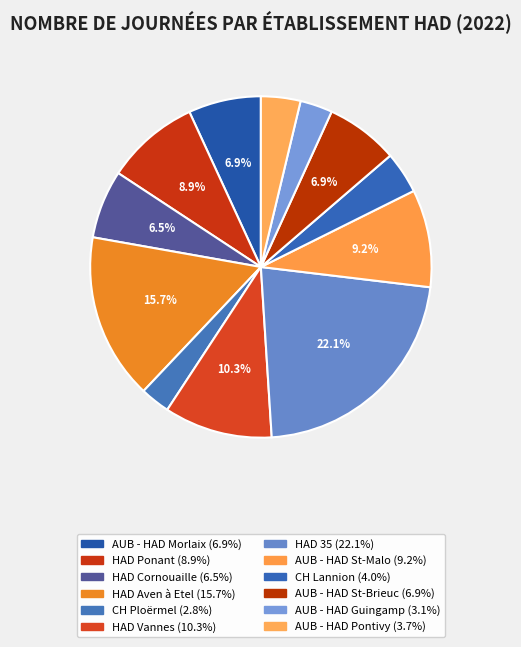

Approximately how many times larger is the value at HAD Cornouaille compared to AUB - HAD St-Brieuc?

0.9